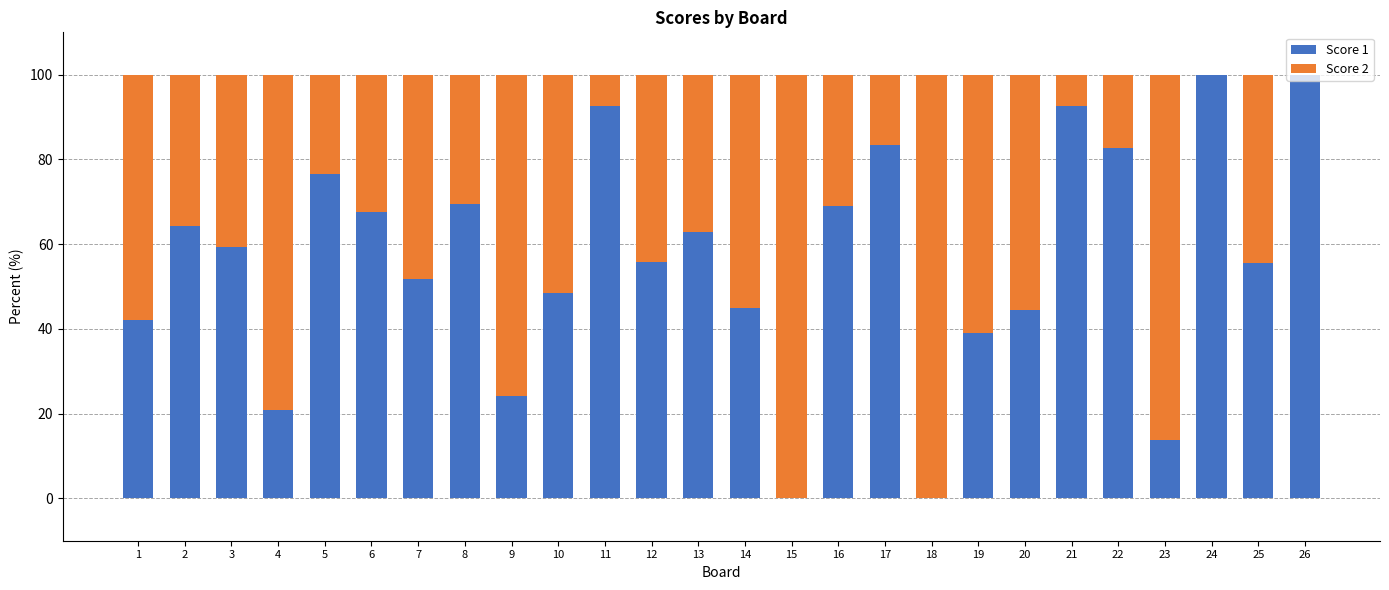

What is the total value across all series at 6?

100.0